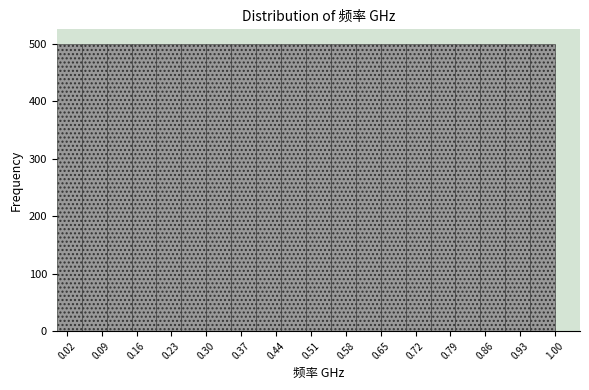

Reading left to right, transcribe this chart: for each bar, give the range it covers on the x-axis and its height. Neither the bar edges nor the heights are printed on the chart, so give them approximately, as read against the axes.

0.00 to 0.05: 500
0.05 to 0.10: 500
0.10 to 0.15: 500
0.15 to 0.20: 500
0.20 to 0.25: 500
0.25 to 0.30: 500
0.30 to 0.35: 500
0.35 to 0.40: 500
0.40 to 0.45: 500
0.45 to 0.50: 500
0.50 to 0.55: 500
0.55 to 0.60: 500
0.60 to 0.65: 500
0.65 to 0.70: 500
0.70 to 0.75: 500
0.75 to 0.80: 500
0.80 to 0.85: 500
0.85 to 0.90: 500
0.90 to 0.95: 500
0.95 to 1.00: 500